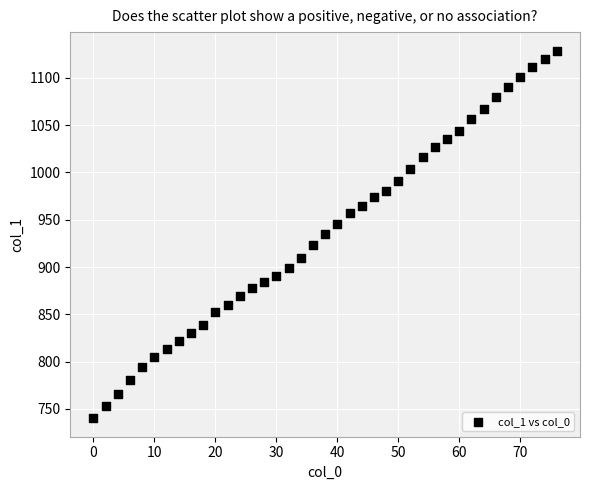

What is the range of Y values (max minus min)?

389